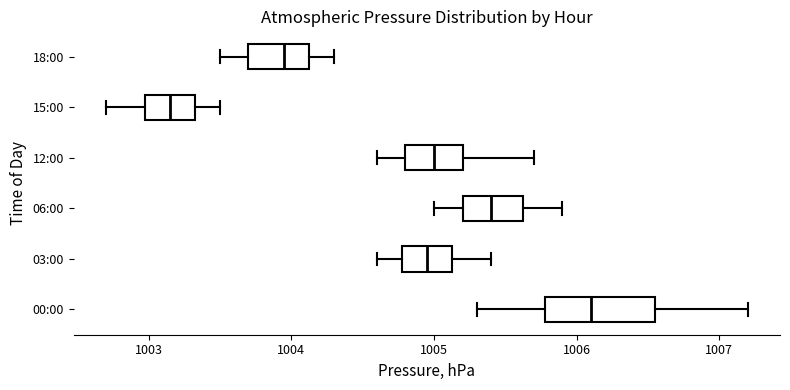

Where does the median line of the box for 03:00 sit on the x-axis? The values are not printed on the chart, so give them approximately, as read against the axis.

1005.0